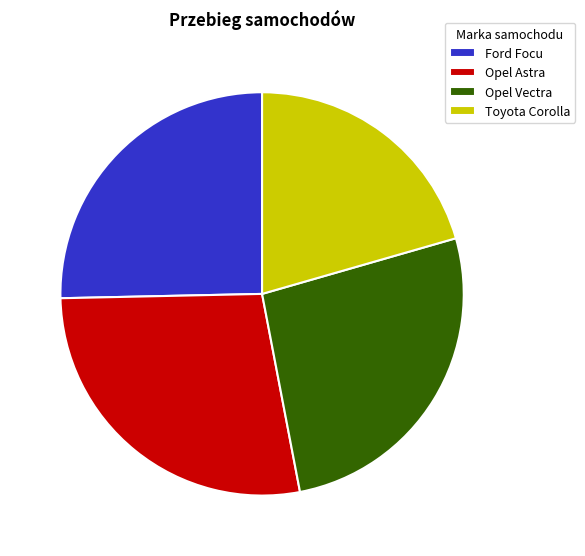

Does Ford Focu represent more than half of the total?

No